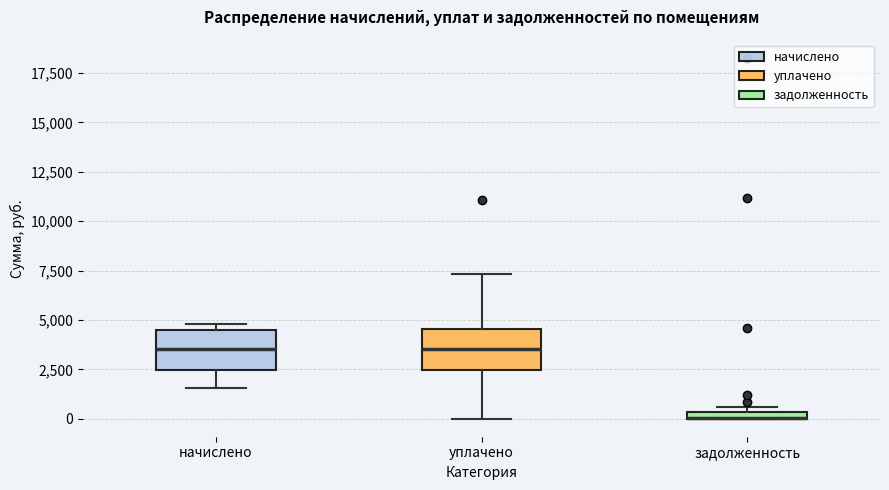

Where does the median line of the box for уплачено sit on the y-axis? The values are not printed on the chart, so give them approximately, as read against the axis.

3500